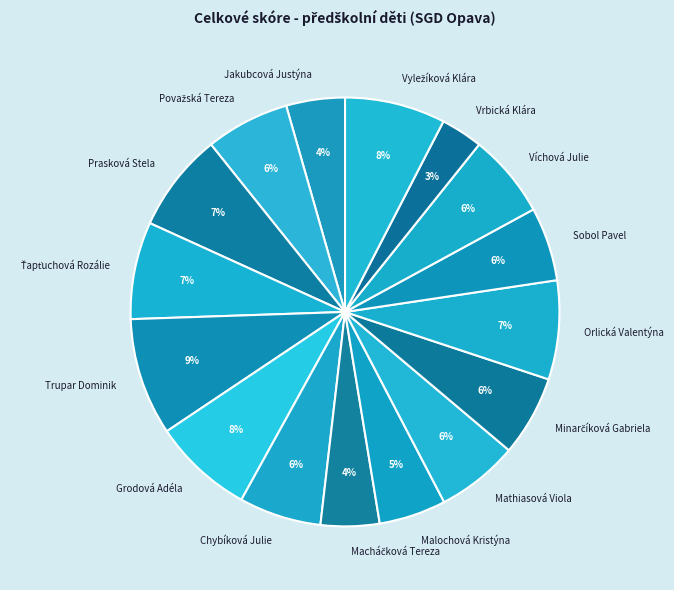

True or false: Trupar Dominik accounts for 16% of the total.

False